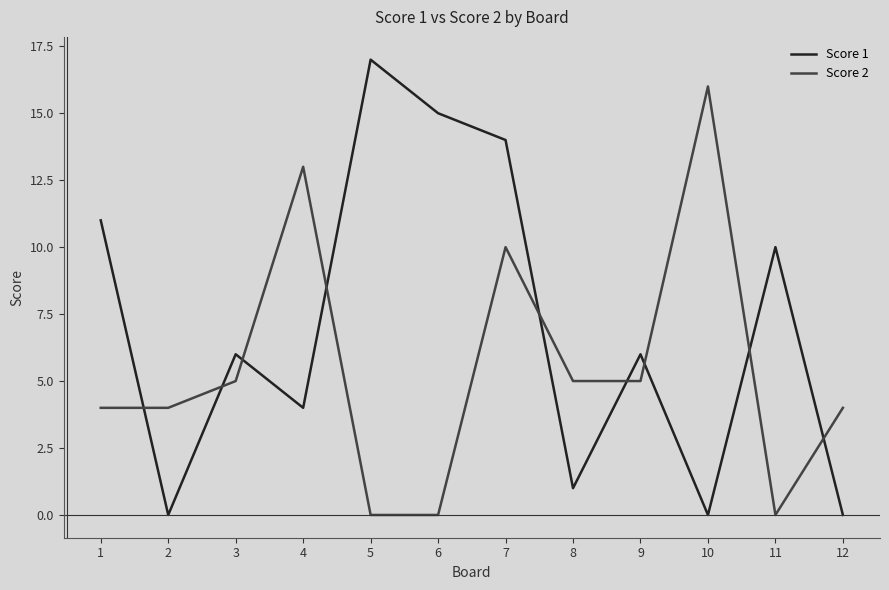

At which category is the sum across all series the highest?

7